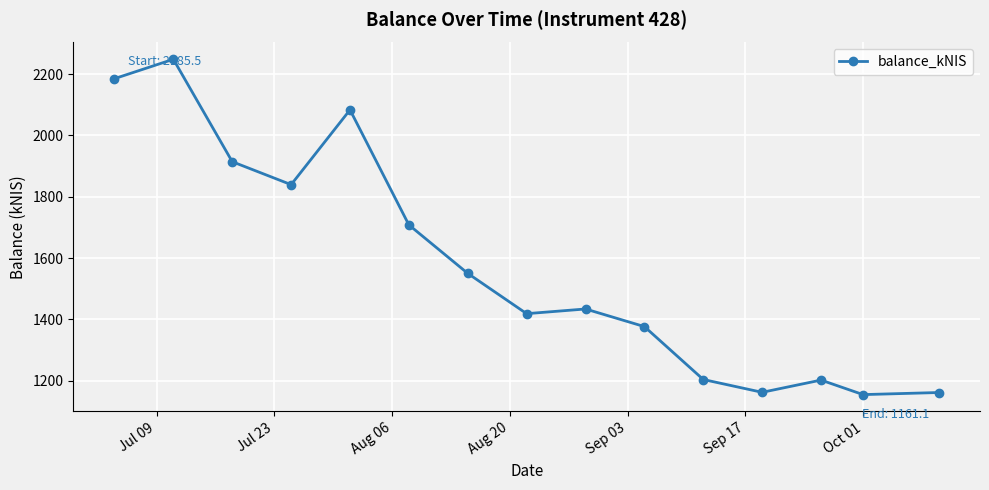

What is the maximum value shown in the chart?

2248.7